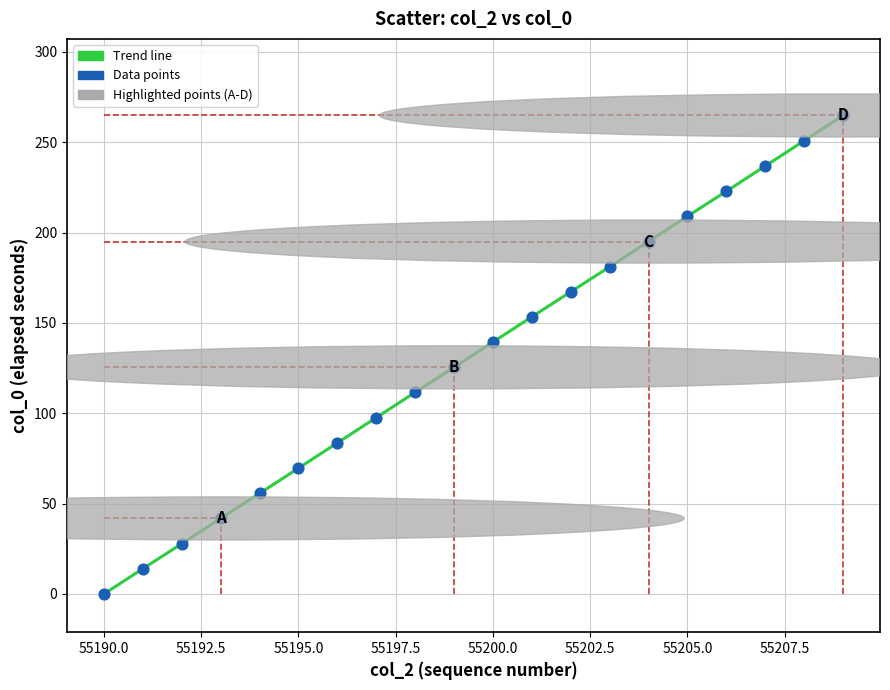

What is the greatest value displayed?

264.8